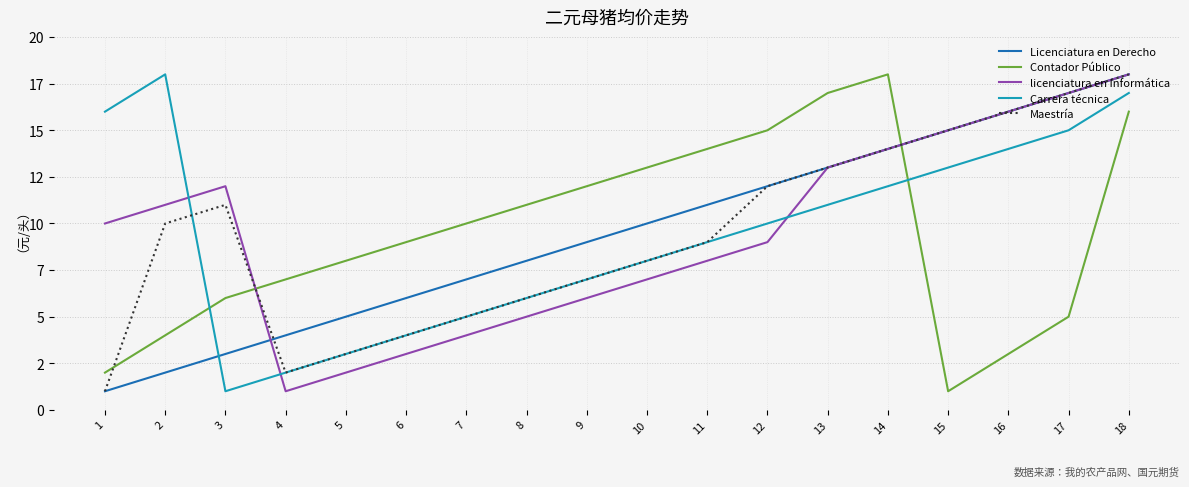

At which category is the sum across all series the highest?

18